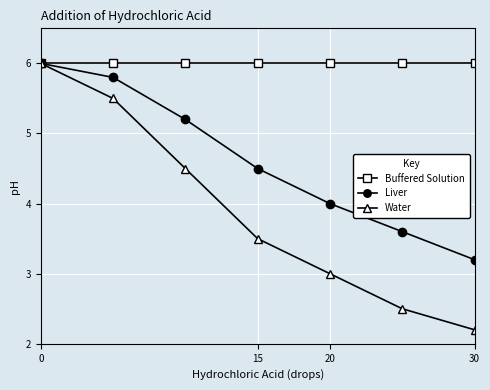

List the series in order of their overall mean, highest first.

Buffered Solution, Liver, Water